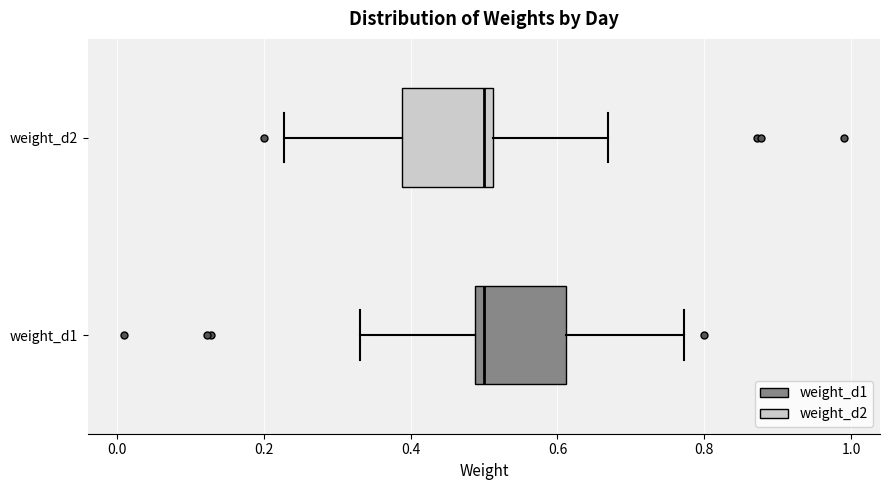

Reading bottom to top, read every box against the x-axis: the position of its median line, the range the box covers, and the ends of its whiskers. The values are not printed on the chart, so give them approximately, as read against the axis.

weight_d1: median 0.50, box 0.48 to 0.62, whiskers 0.34 to 0.78
weight_d2: median 0.50, box 0.38 to 0.52, whiskers 0.22 to 0.66